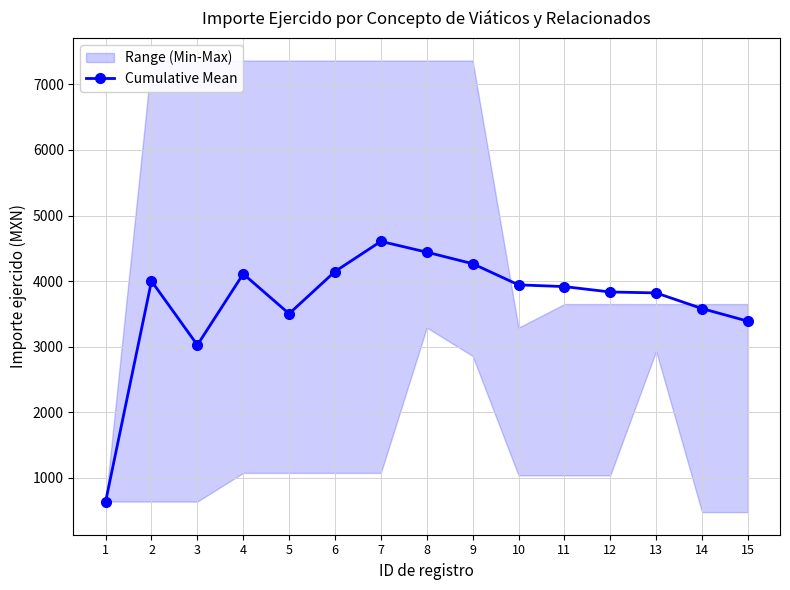

What is the ratio of the value at 4 to the value at 5?

1.2